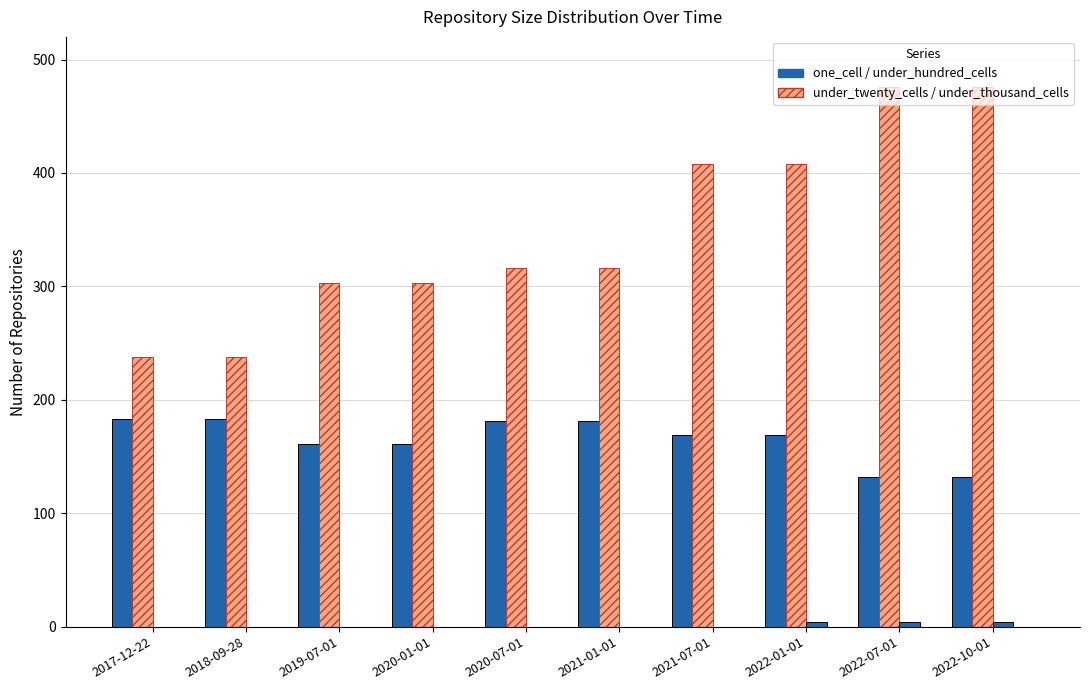

Count the number of categories in the chart.

10